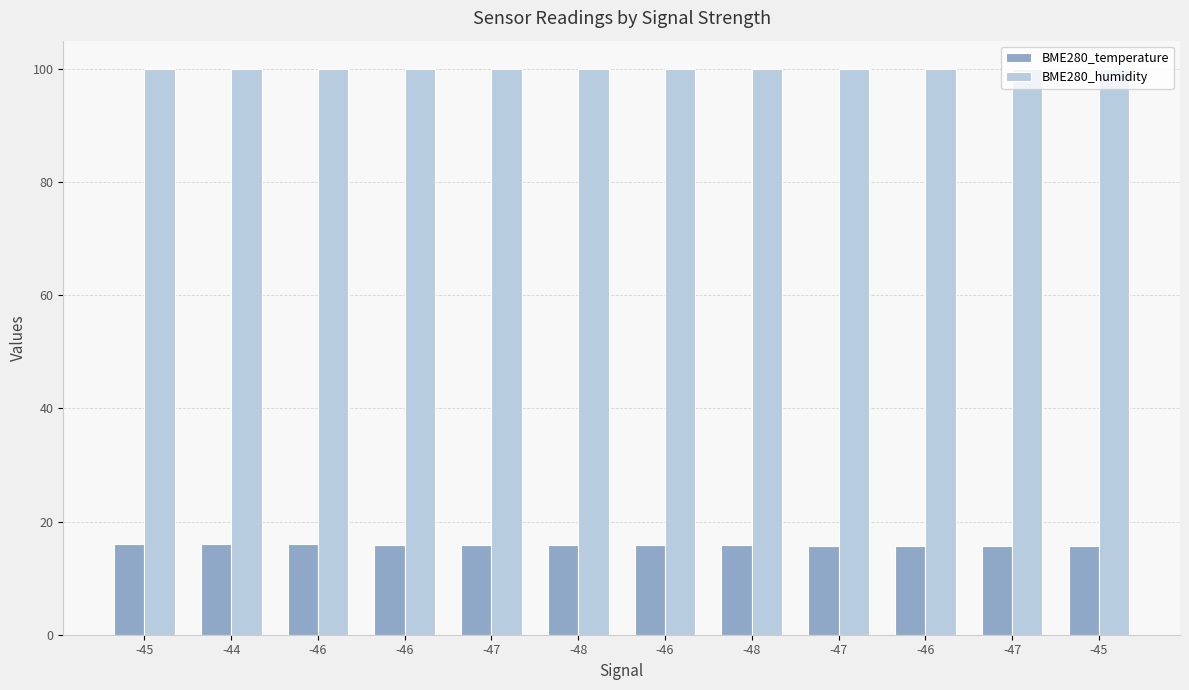

What is the label of the 1st bar from the left?

-45